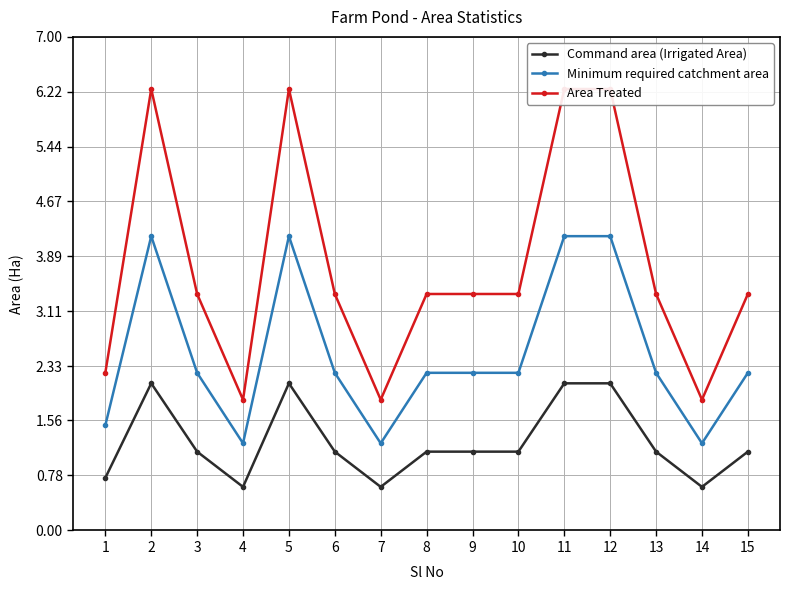

What is the value of the Command area (Irrigated Area) point at the 10th from the left?

1.1